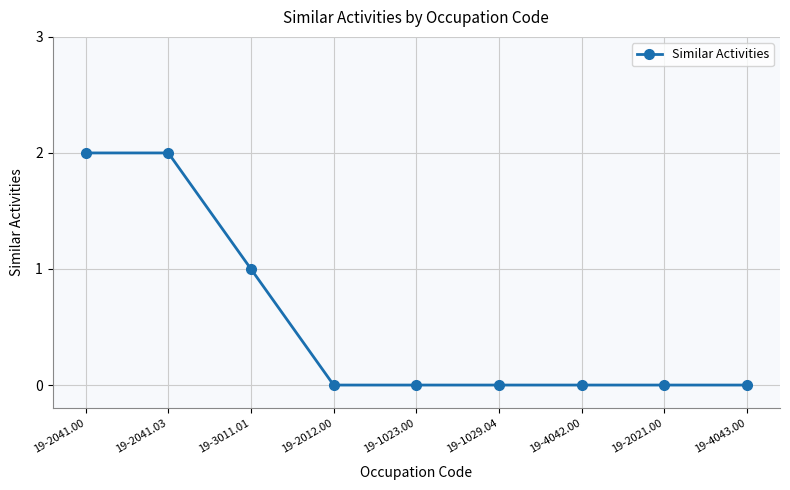

At which label is the value closest to 1?

19-3011.01